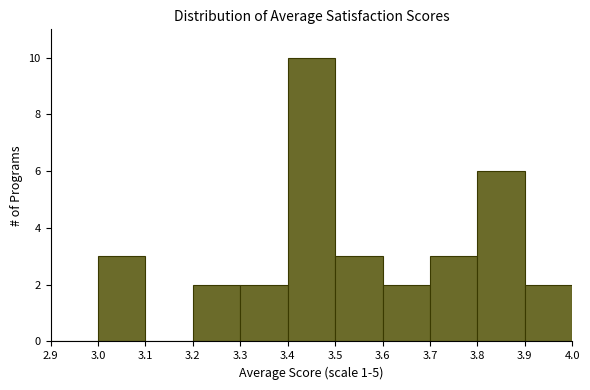

Reading left to right, transcribe this chart: for each bar, give the range it covers on the x-axis and its height. The values are not printed on the chart, so give them approximately, as read against the axis.

2.9 to 3.0: 0
3.0 to 3.1: 3
3.1 to 3.2: 0
3.2 to 3.3: 2
3.3 to 3.4: 2
3.4 to 3.5: 10
3.5 to 3.6: 3
3.6 to 3.7: 2
3.7 to 3.8: 3
3.8 to 3.9: 6
3.9 to 4.0: 2